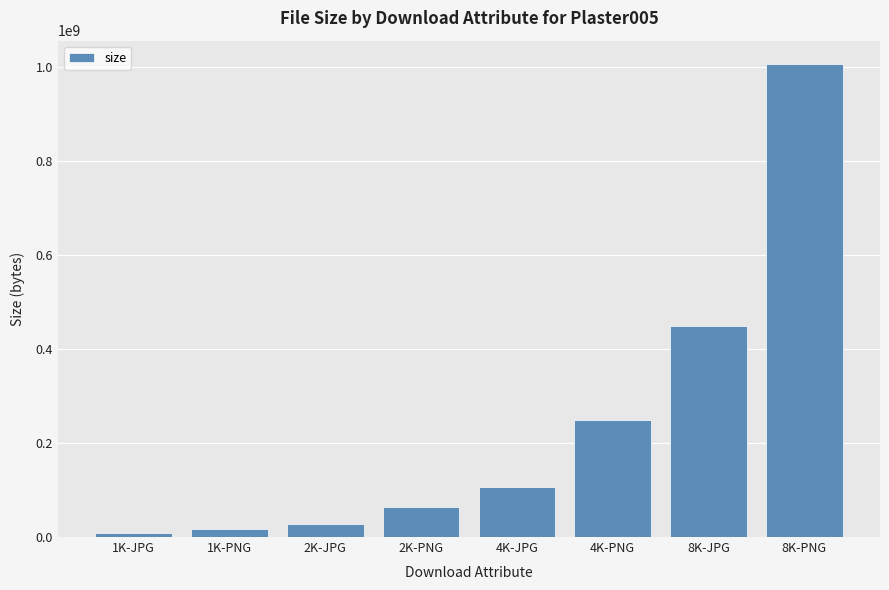

Reading right to left, list all the values displayed in this chart.

8K-PNG=1005832560	8K-JPG=449434637	4K-PNG=247973998	4K-JPG=106224244	2K-PNG=63248387	2K-JPG=27769082	1K-PNG=16966588	1K-JPG=7981605